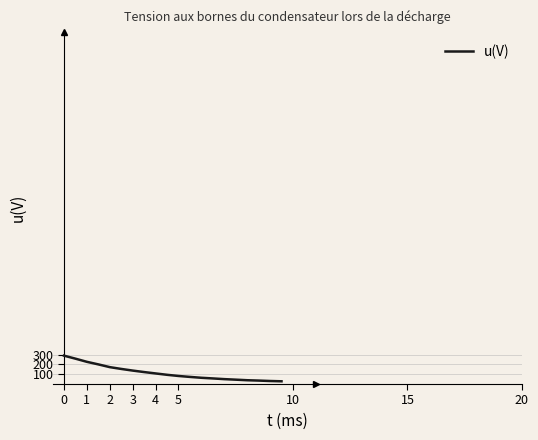

What is the maximum value shown in the chart?

290.2